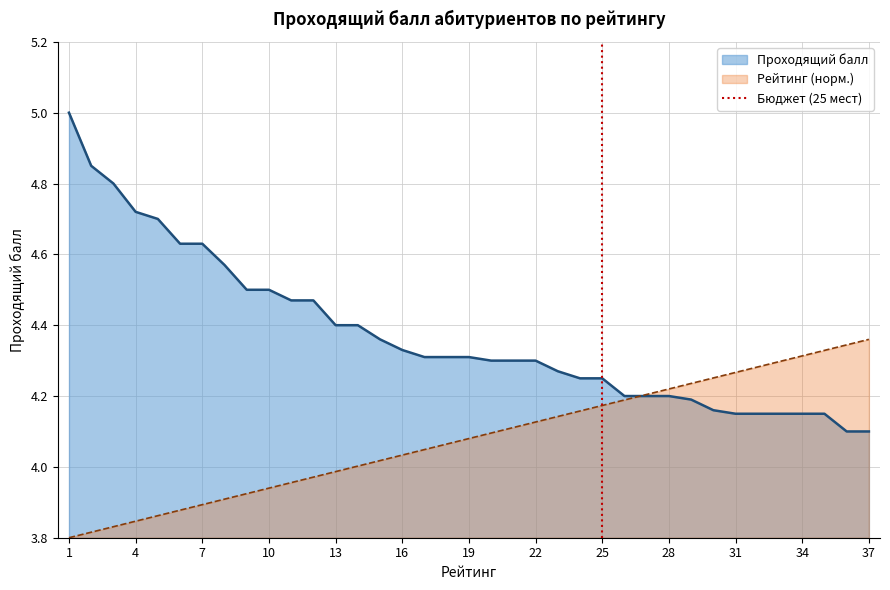

The Рейтинг (норм.) series shows 1.4 at 34. True or false?

False